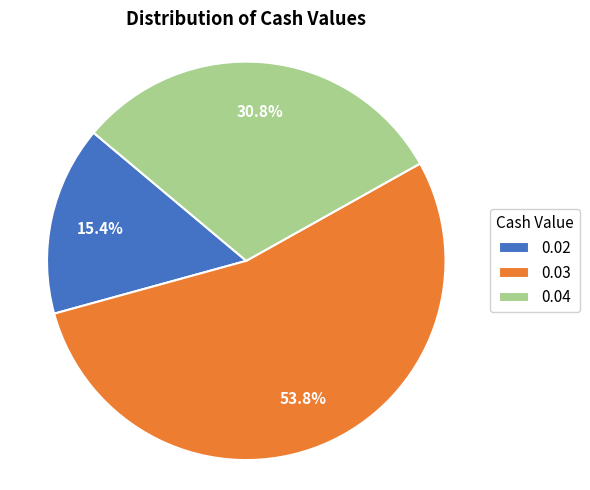

Combined, what portion of the pie is 0.02 and 0.03?

69.2%